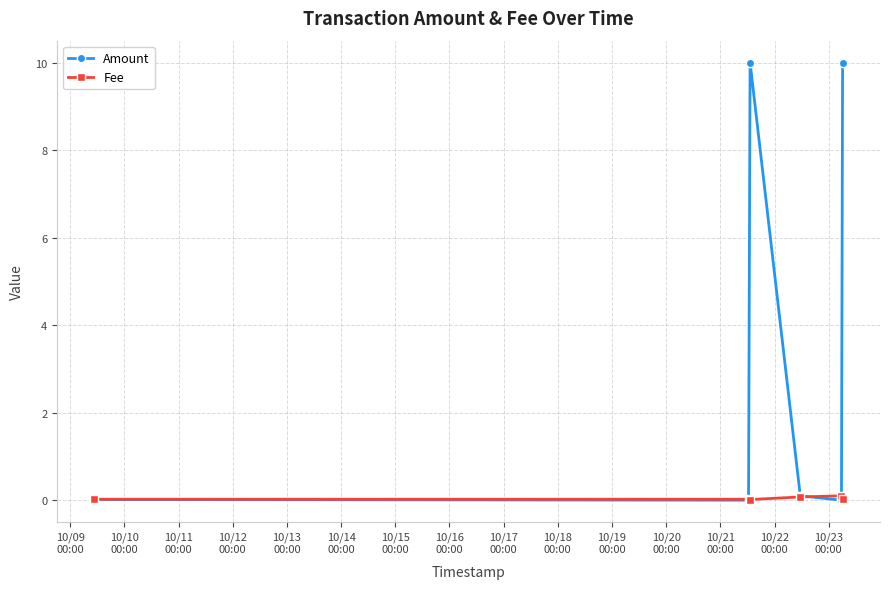

Which series has the largest total across all categories?

Amount